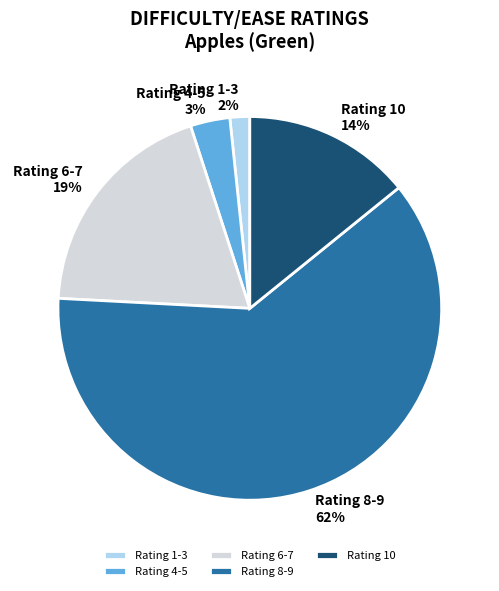

Which has a higher value, Rating 6-7 or Rating 8-9?

Rating 8-9